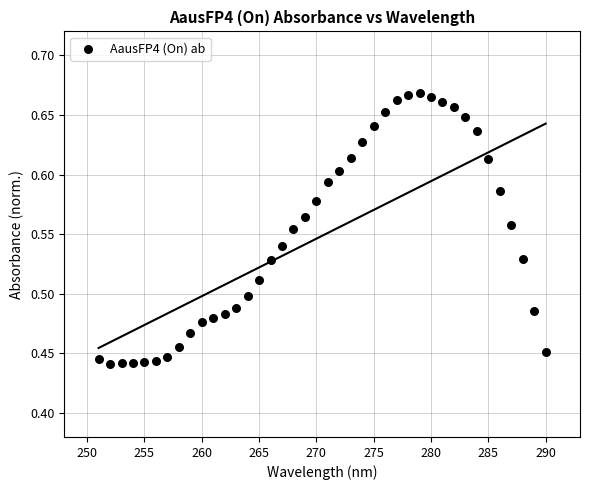

What is the range of X values (max minus min)?

39.0